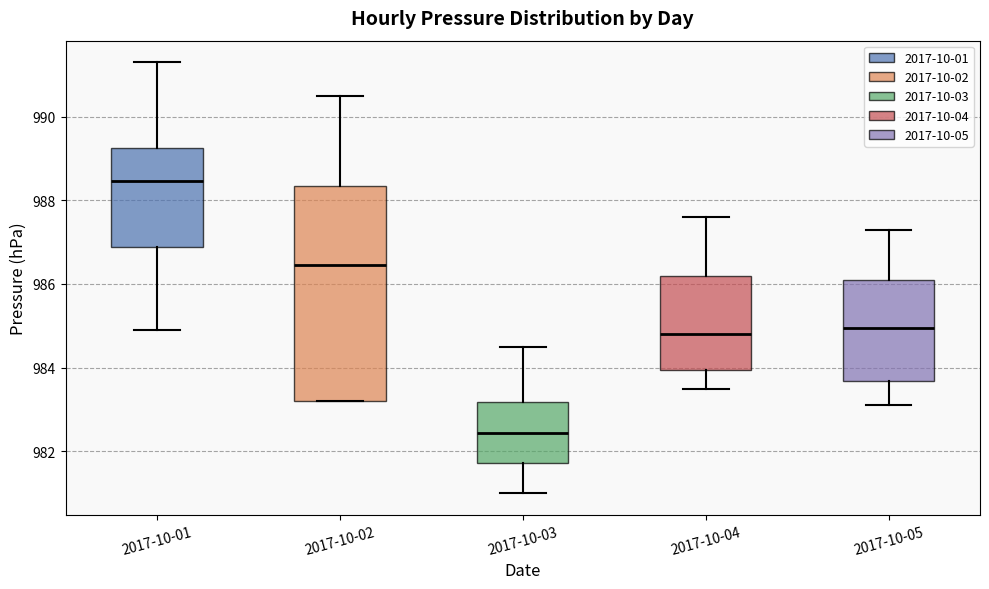

Reading left to right, transcribe this box plot: for each box, give where its median line is, the range the box spans, and where its two whiskers end, as read against the y-axis. The values are not printed on the chart, so give them approximately, as read against the axis.

2017-10-01: median 988.4, box 986.8 to 989.2, whiskers 985.0 to 991.4
2017-10-02: median 986.4, box 983.2 to 988.4, whiskers 983.2 to 990.6
2017-10-03: median 982.4, box 981.8 to 983.2, whiskers 981.0 to 984.6
2017-10-04: median 984.8, box 984.0 to 986.2, whiskers 983.6 to 987.6
2017-10-05: median 985.0, box 983.6 to 986.2, whiskers 983.2 to 987.4